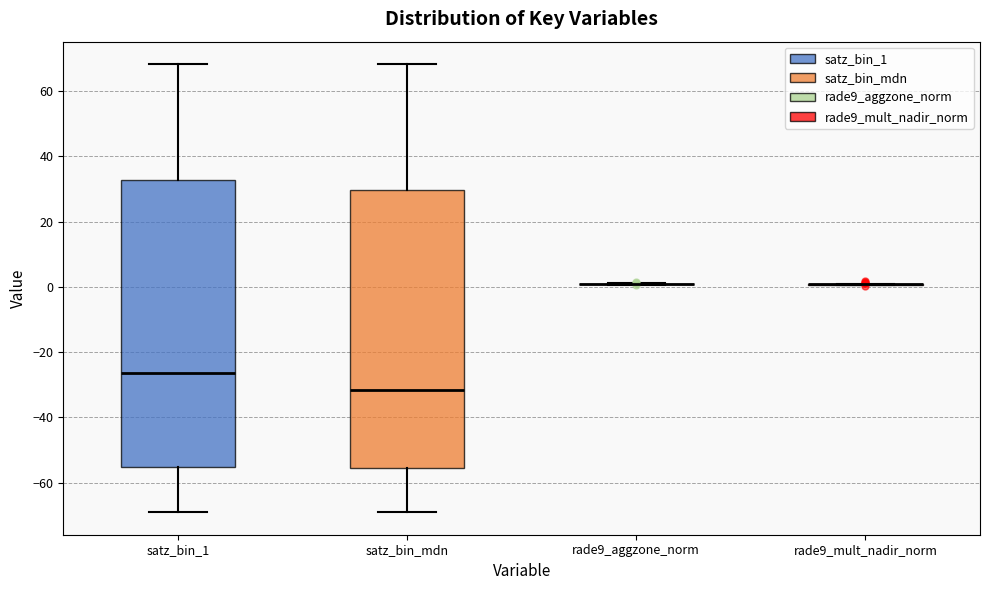

Comparing the boxes themselves (not the whiskers), which one is the tallest?

satz_bin_1